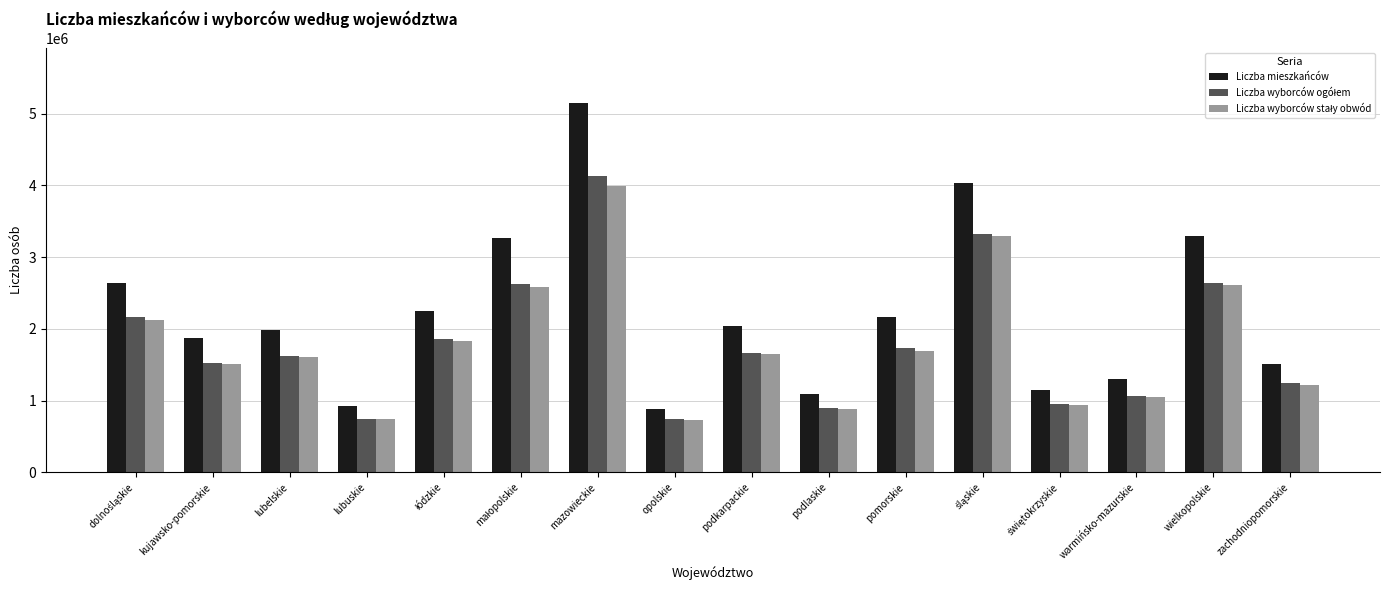

At which category does the chart reach its peak across all series?

mazowieckie